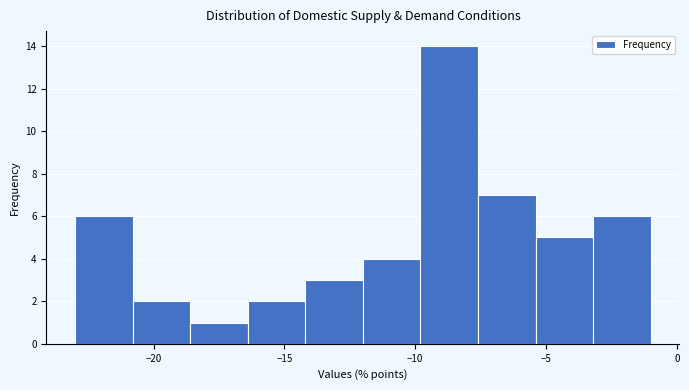

Reading left to right, list every bar in this chart as the range it spans on the x-axis followed by its height. Neither the bar edges nor the heights are printed on the chart, so give them approximately, as read against the axes.

-23.0 to -20.8: 6
-20.8 to -18.6: 2
-18.6 to -16.4: 1
-16.4 to -14.2: 2
-14.2 to -12.0: 3
-12.0 to -9.8: 4
-9.8 to -7.6: 14
-7.6 to -5.4: 7
-5.4 to -3.2: 5
-3.2 to -1.0: 6